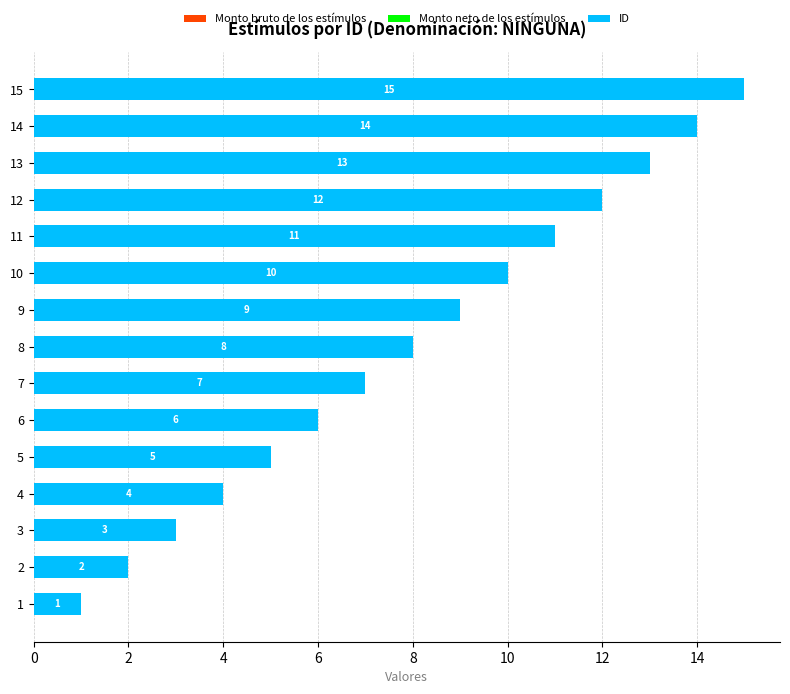

At which label is the value closest to 8?

8